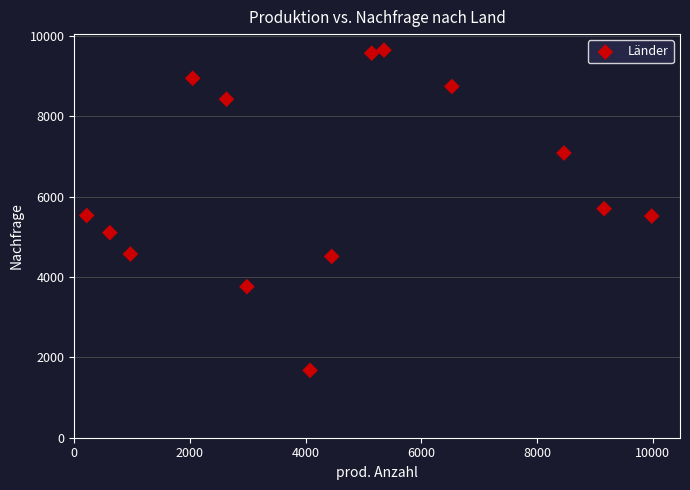

What is the range of X values (max minus min)?

9770